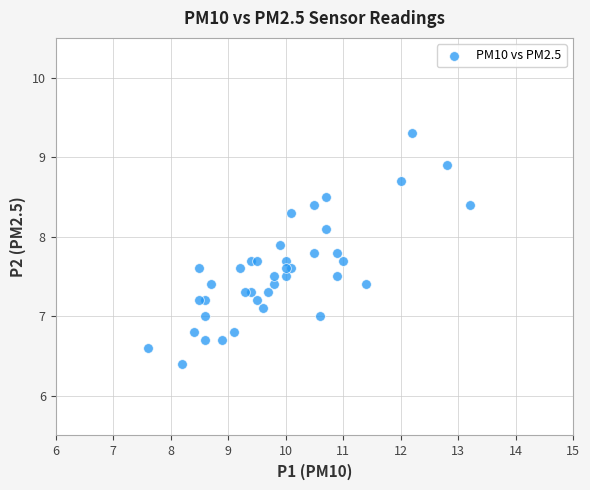

What is the range of Y values (max minus min)?

2.9